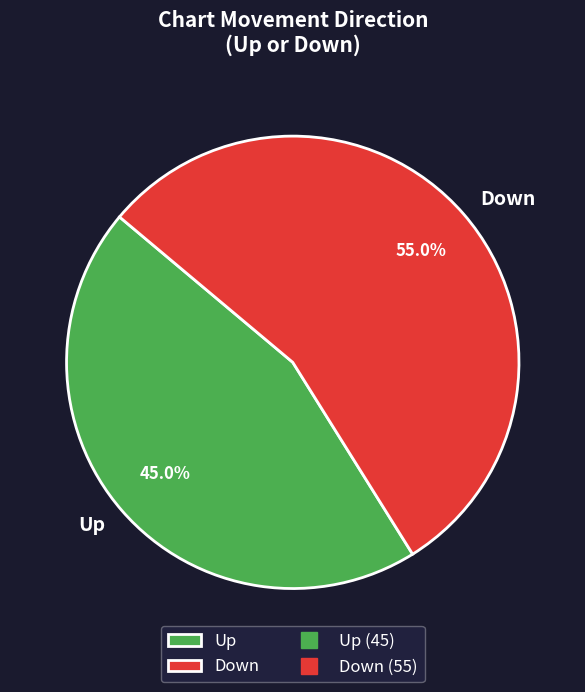

What is the smallest slice in the pie chart?

Up